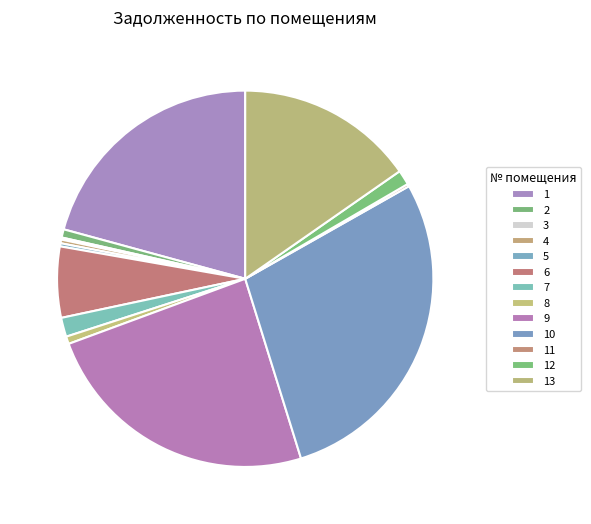

To the nearest percent, what is the average slice percentage?

8%